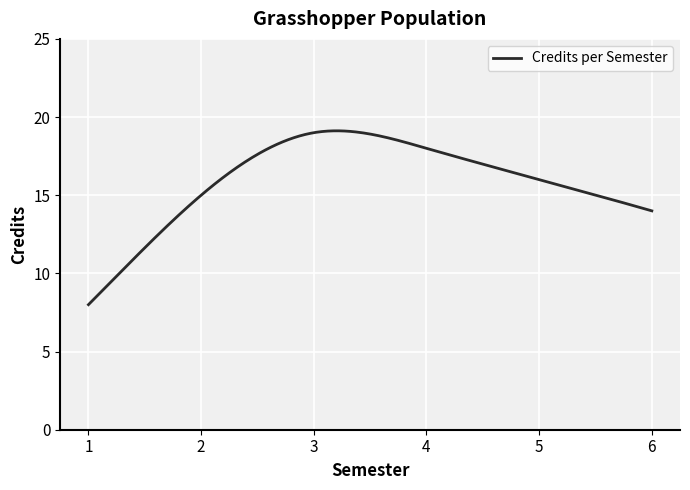

What is the maximum value shown in the chart?

19.1